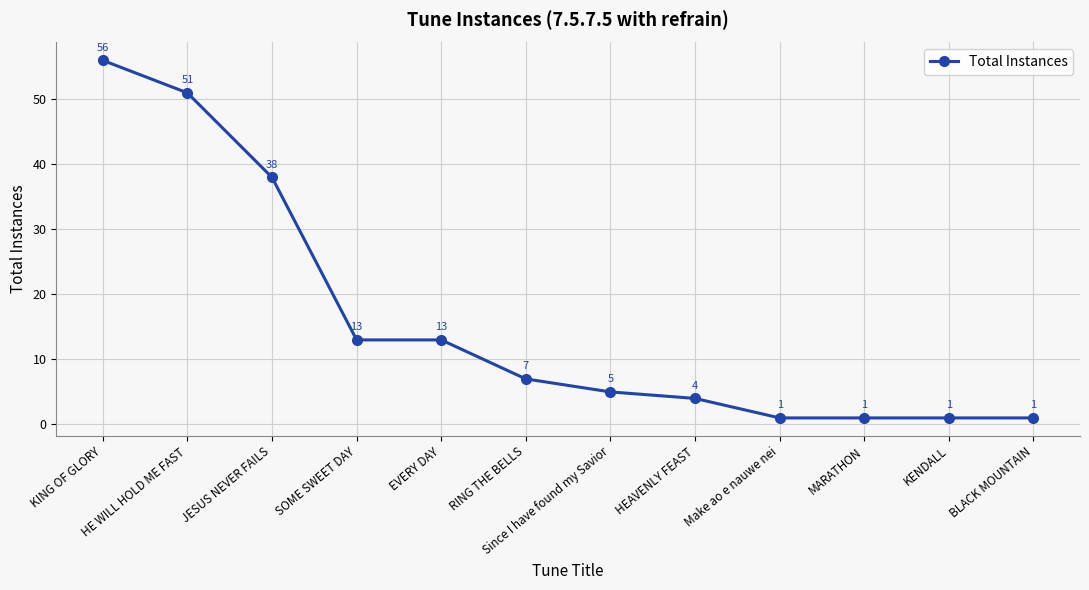

What is the ratio of the value at HE WILL HOLD ME FAST to the value at RING THE BELLS?

7.3